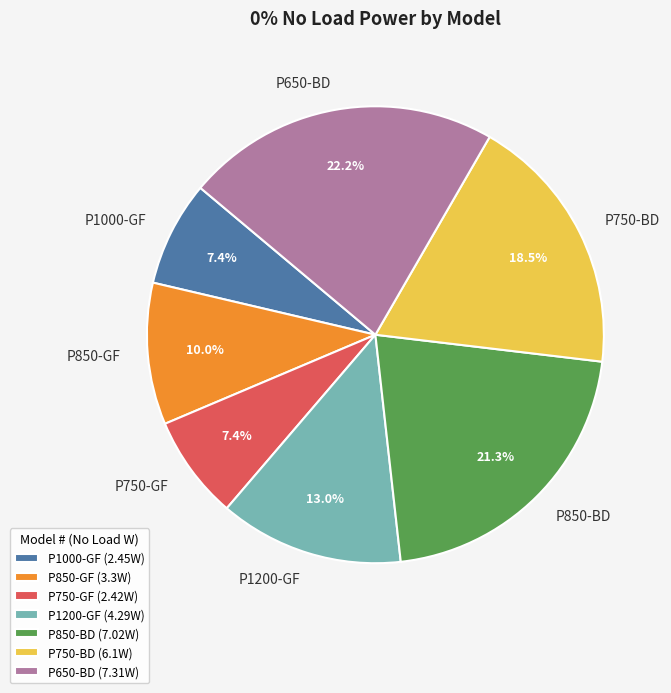

To the nearest percent, what is the combined percentage of P1000-GF and P750-GF?

15%